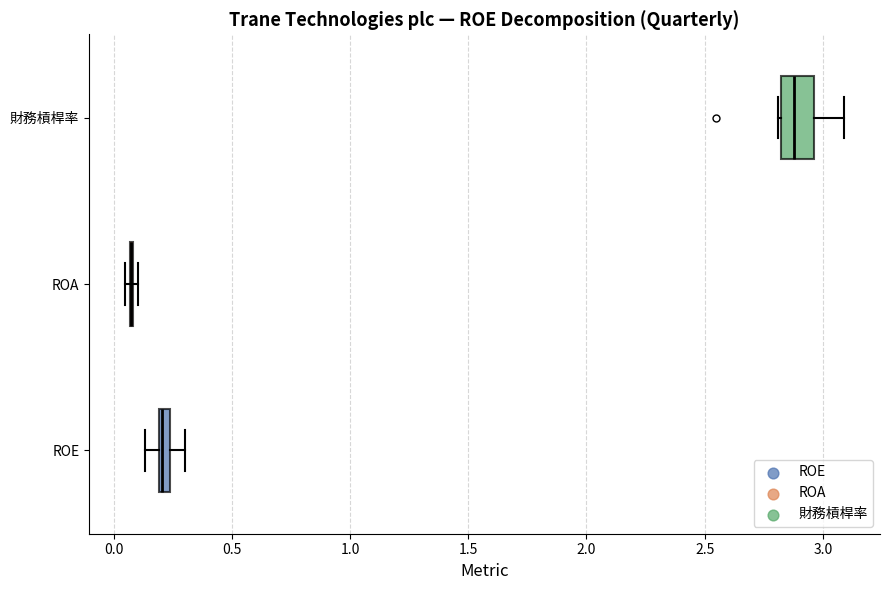

Comparing the boxes themselves (not the whiskers), which one is the widest?

財務槓桿率